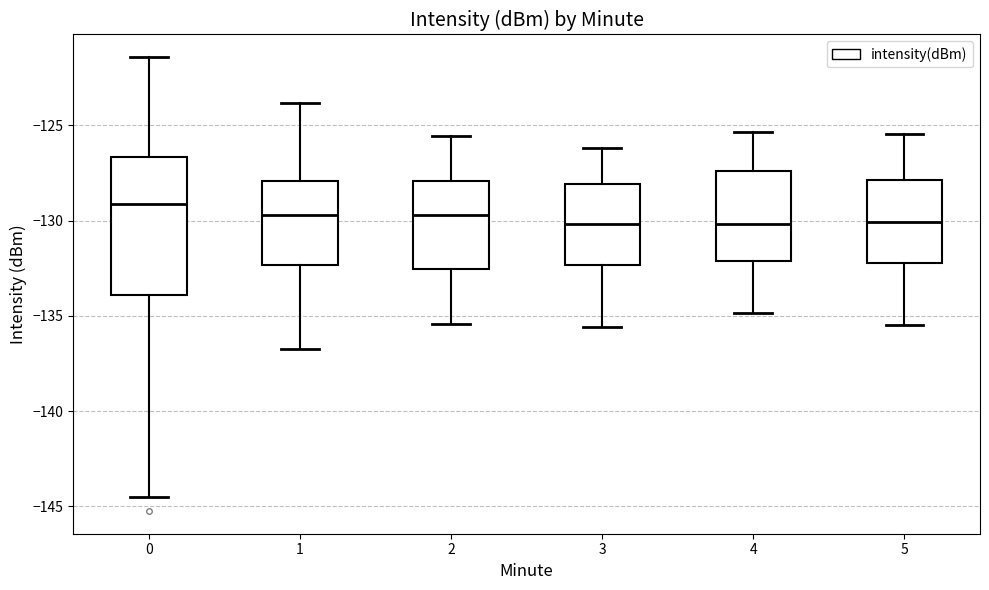

Where is the lower edge of the box at x = 2 on the y-axis? The values are not printed on the chart, so give them approximately, as read against the axis.

-132.5